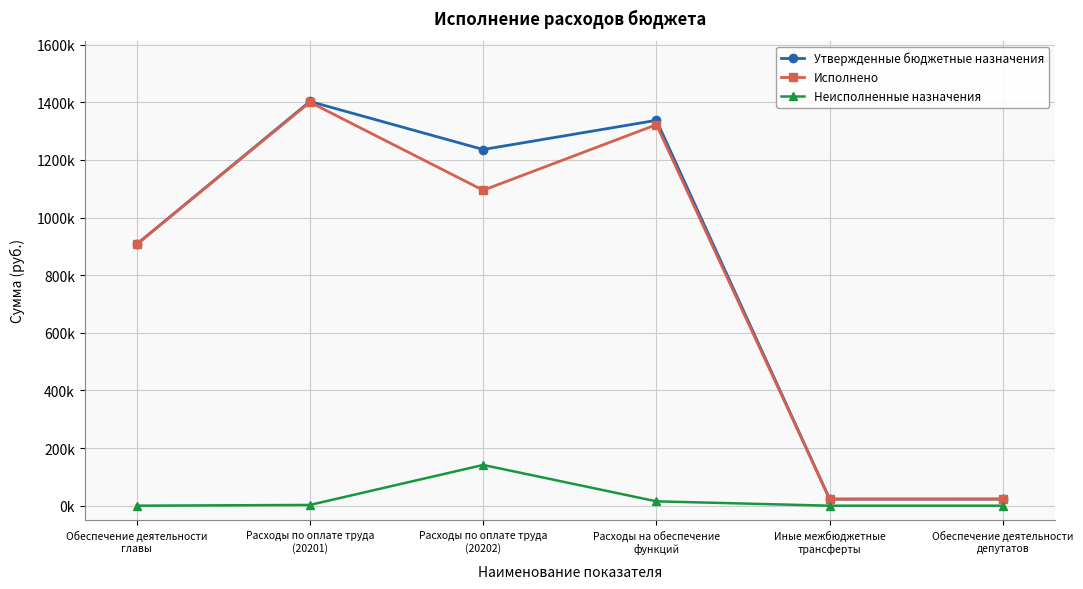

What are all the series names shown in the legend?

Утвержденные бюджетные назначения, Исполнено, Неисполненные назначения